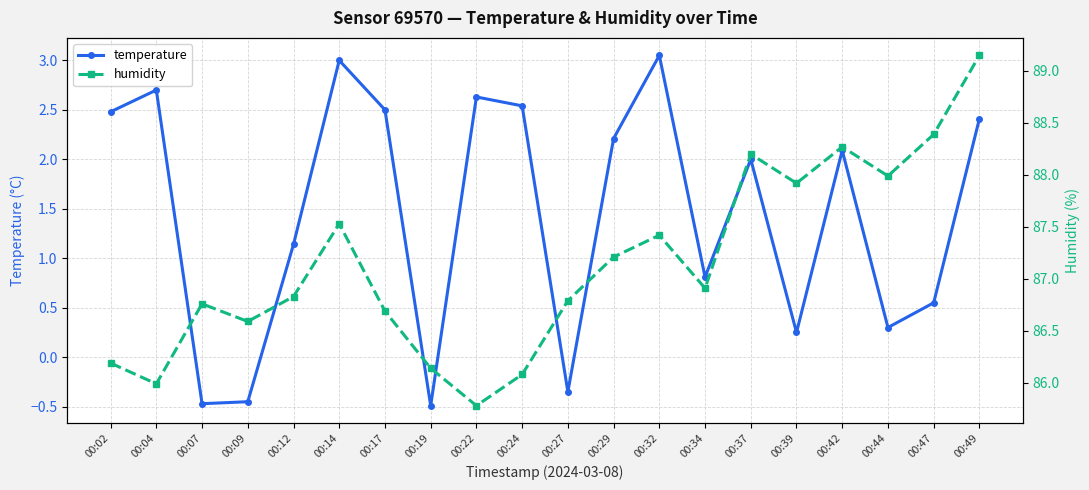

In temperature, how many points are higher than both neighbors (excluding endpoints)?

6